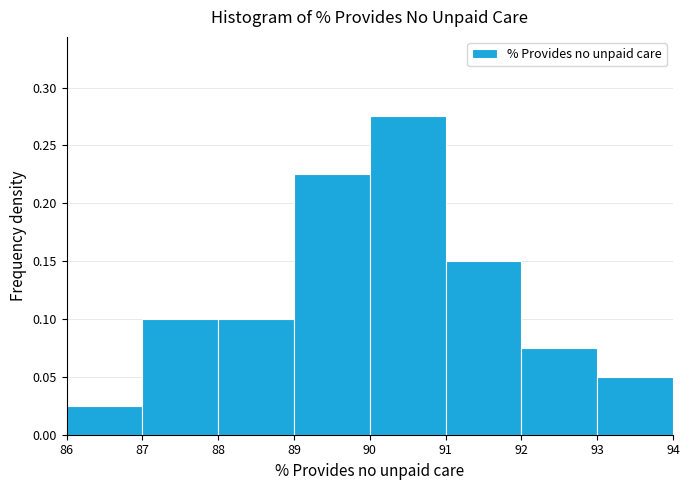

Which range on the x-axis has the tallest bar?

90 to 91